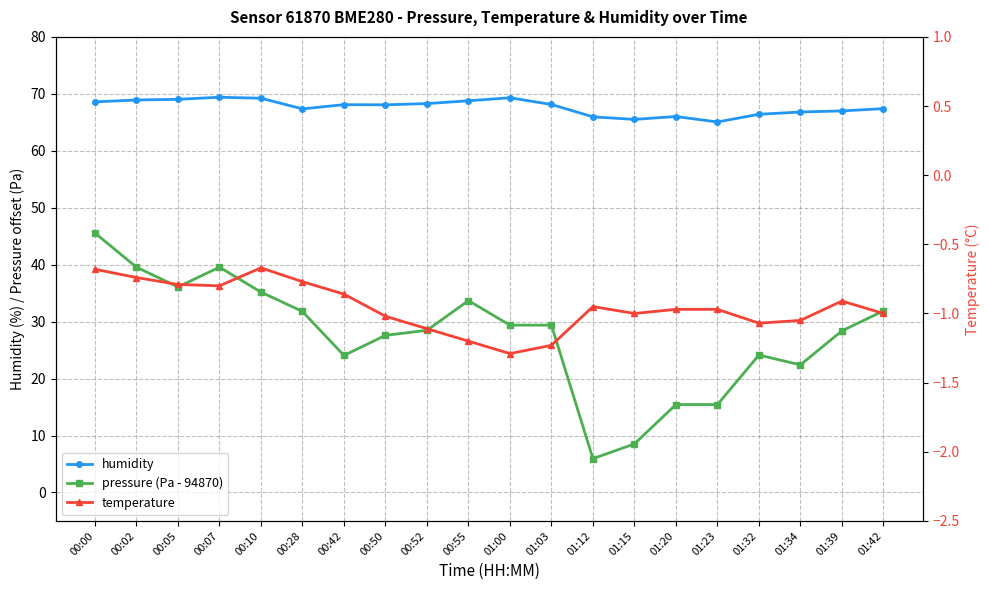

Which series has the largest total across all categories?

humidity